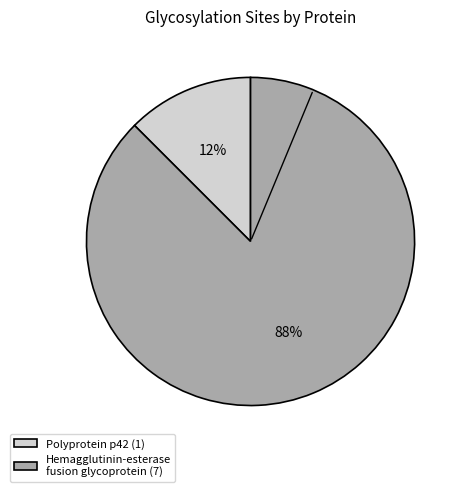

To the nearest percent, what is the average slice percentage?

50%